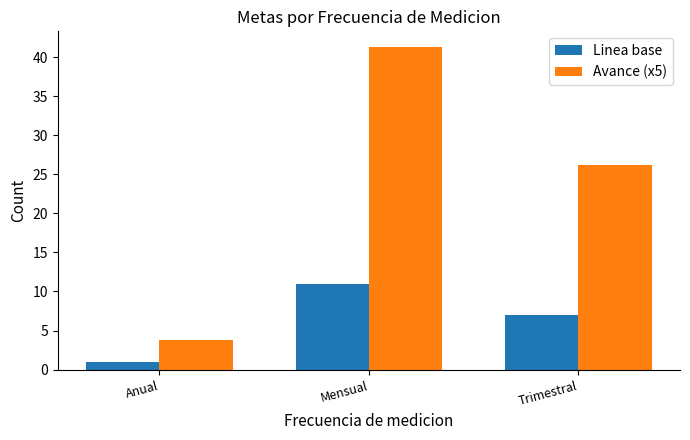

True or false: Avance (x5) has a value of 28.2 at Mensual.

False